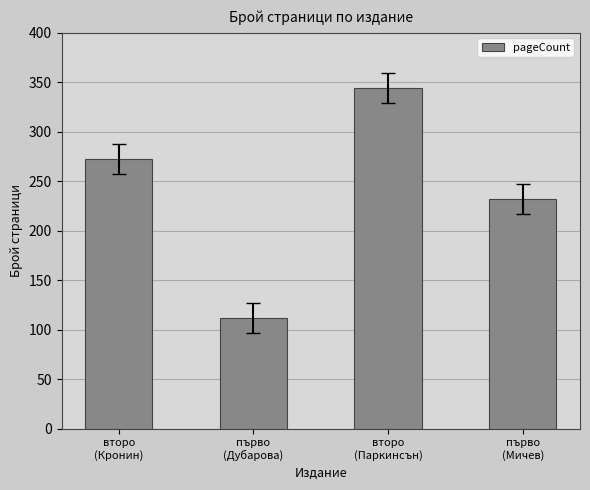

How many bars are there in total?

4